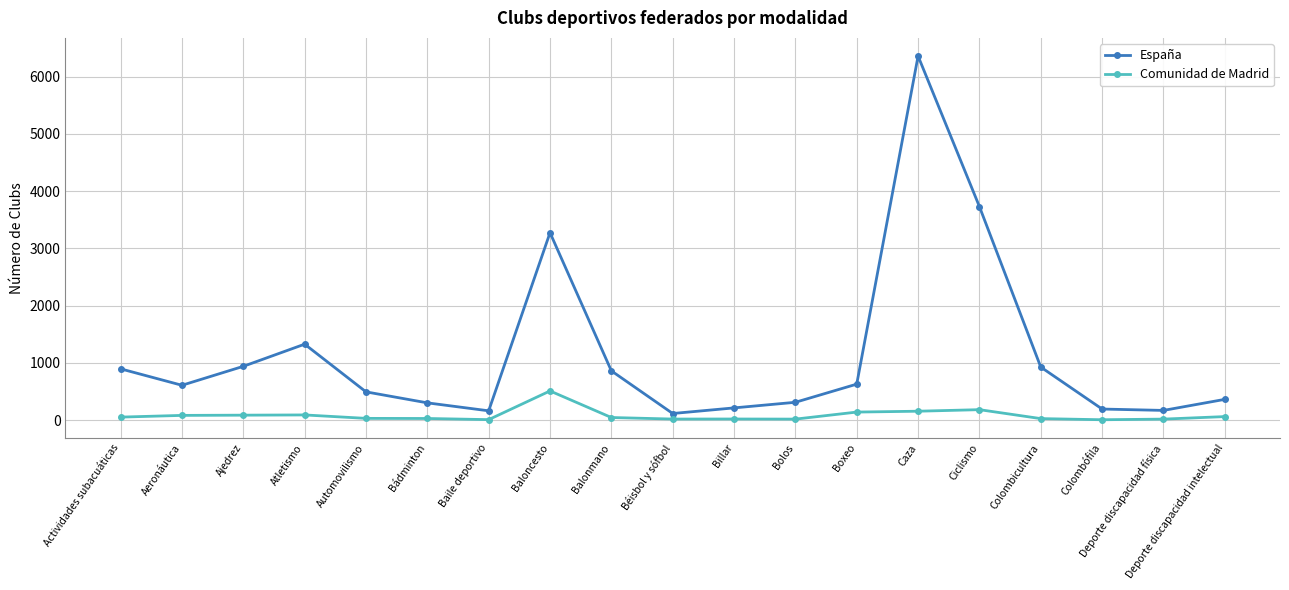

At which label does Comunidad de Madrid reach its peak?

Baloncesto